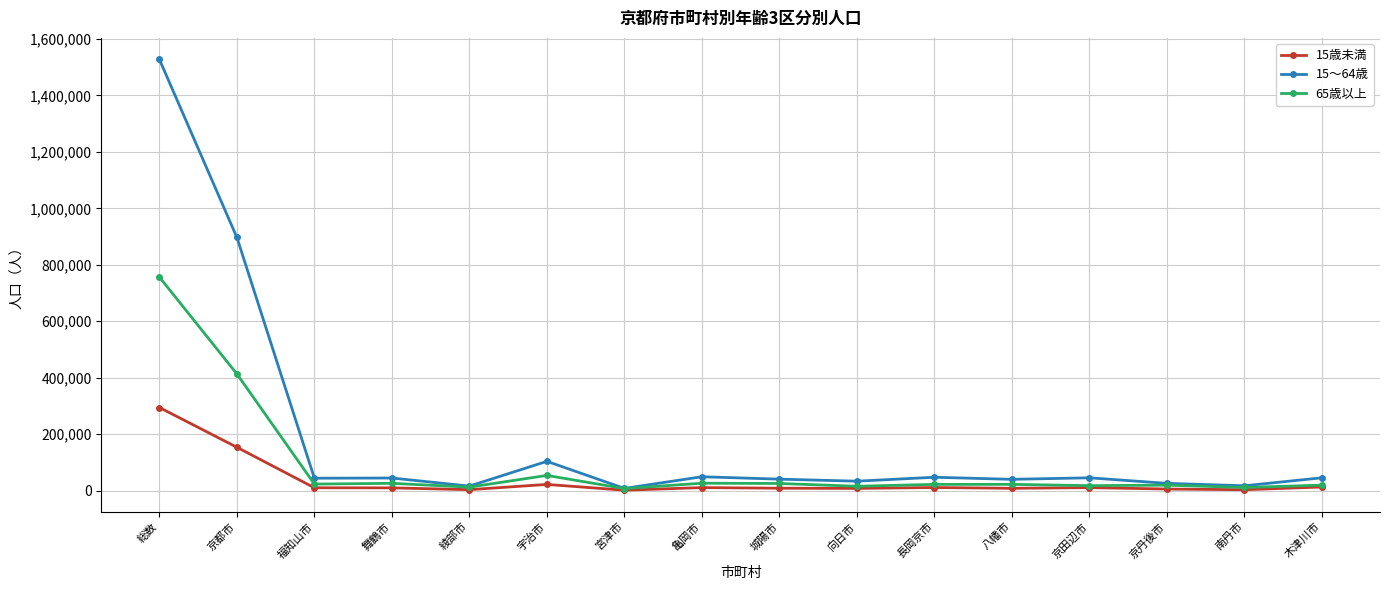

At which category is the sum across all series the highest?

総数